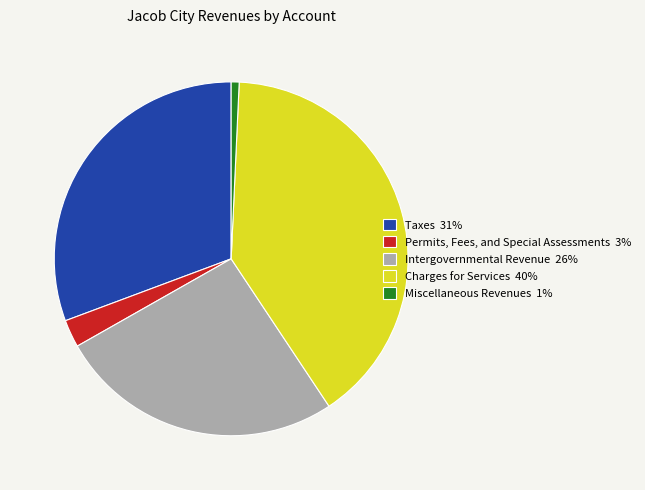

Does Taxes 31% represent more than half of the total?

No